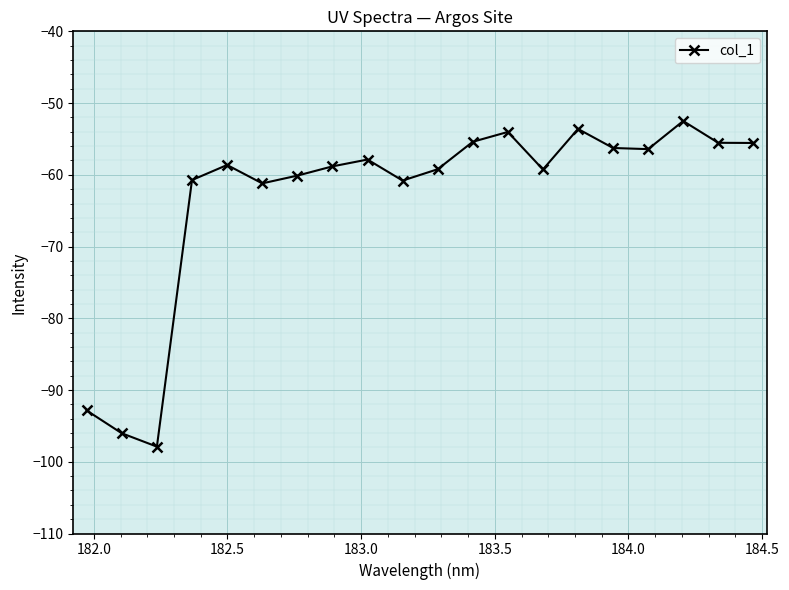

Is this an area chart (filled region under the line)?

No